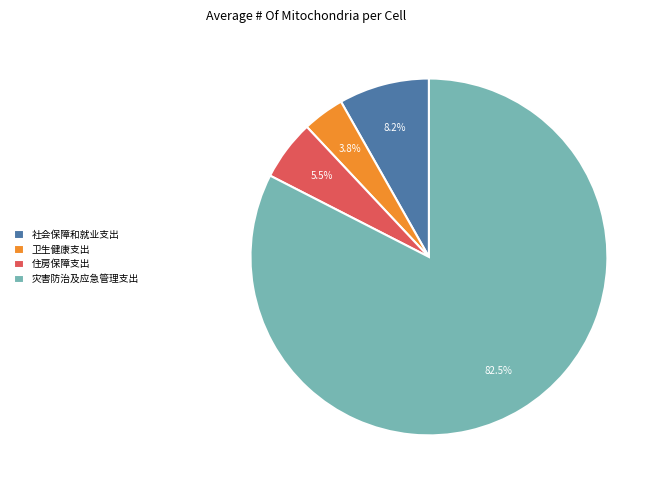

To the nearest percent, what percentage of the pie is 社会保障和就业支出?

8%